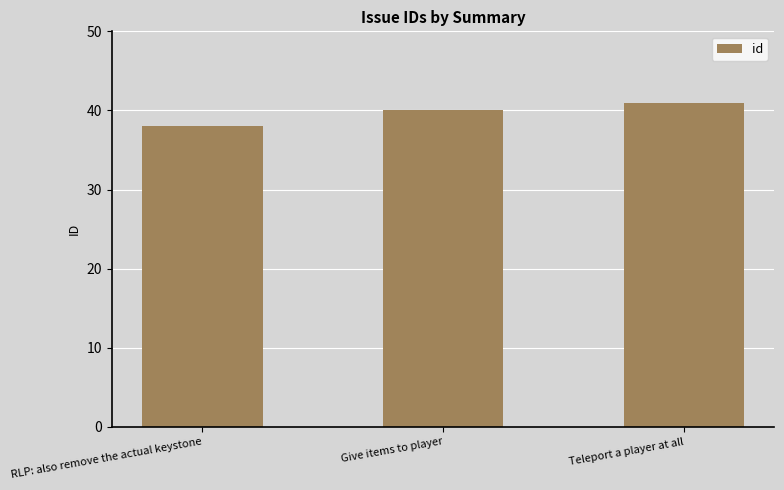

The chart shows a value of 67 at Teleport a player at all. True or false?

False